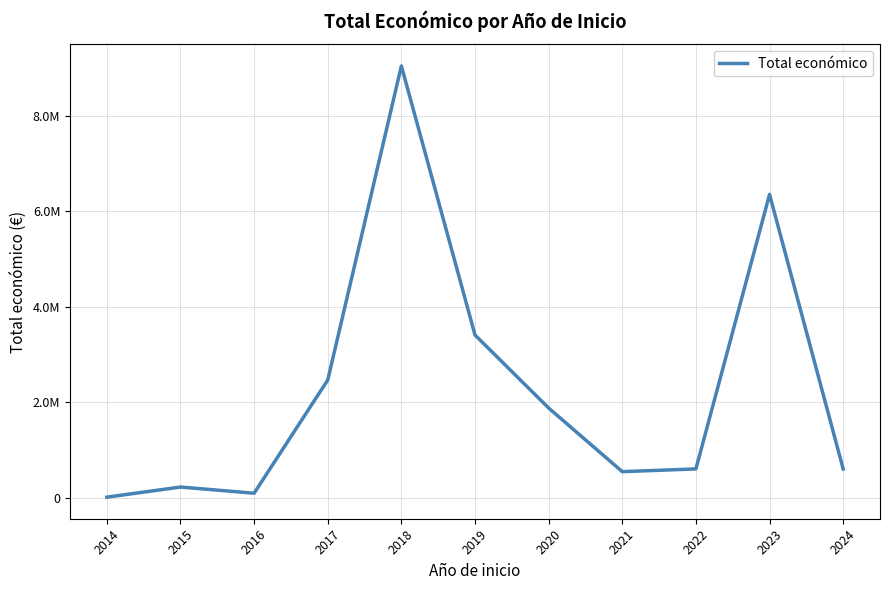

List the labels in order of value, largest first.

2018, 2023, 2019, 2017, 2020, 2022, 2024, 2021, 2015, 2016, 2014